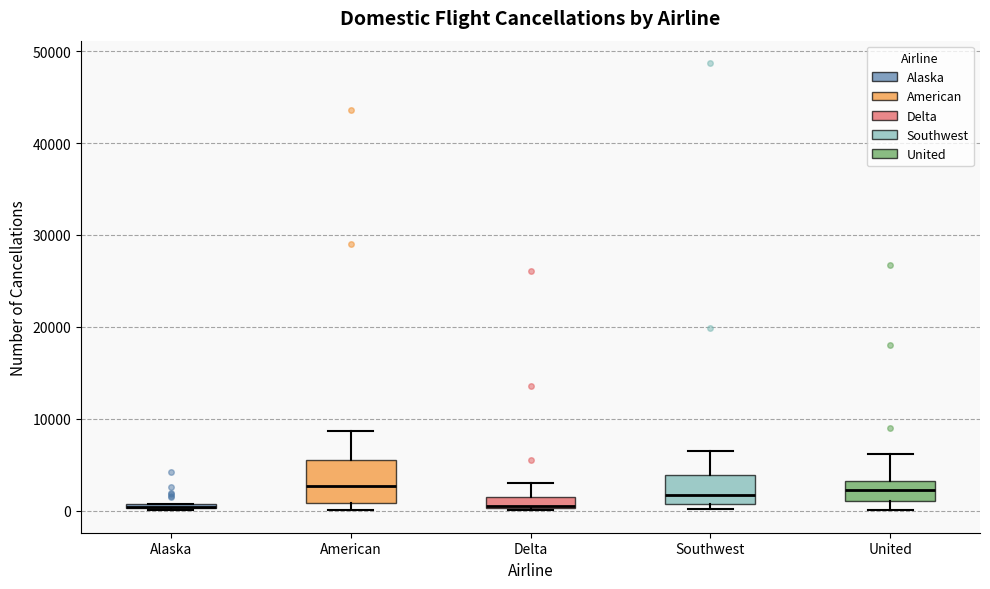

Comparing the boxes themselves (not the whiskers), which one is the tallest?

American